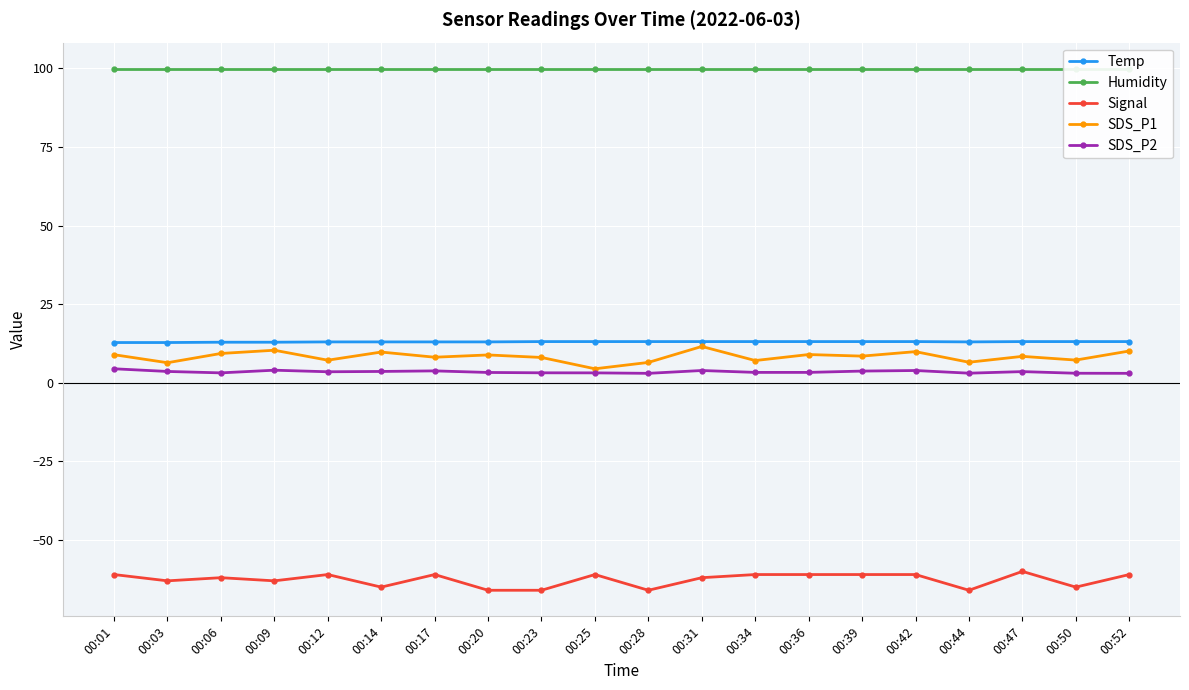

What value does the Signal series have at 00:28?

-66.0